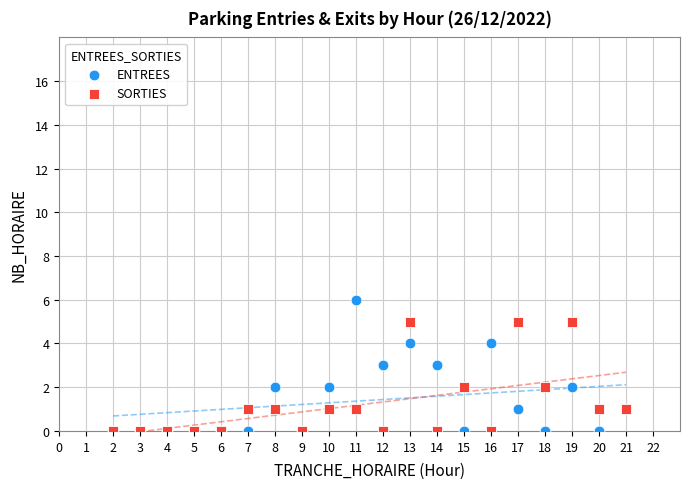

Which series contains the highest Y value?

ENTREES